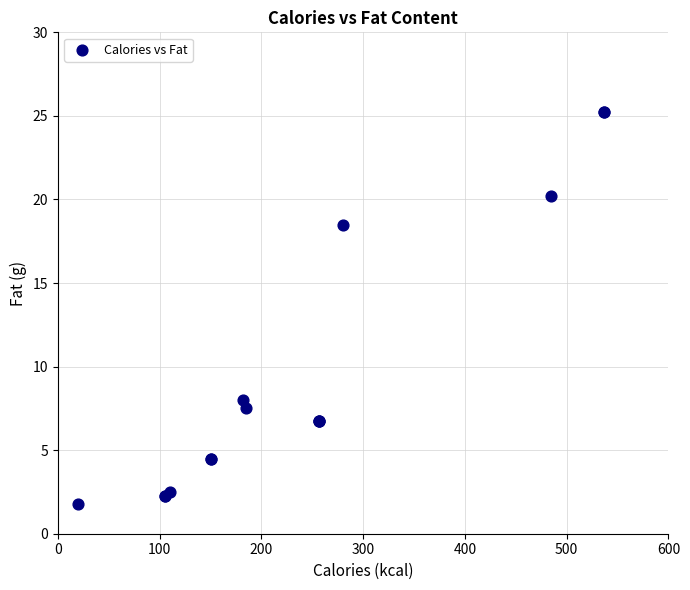

What Y value in the scatter plot is closest to 13?

8.0